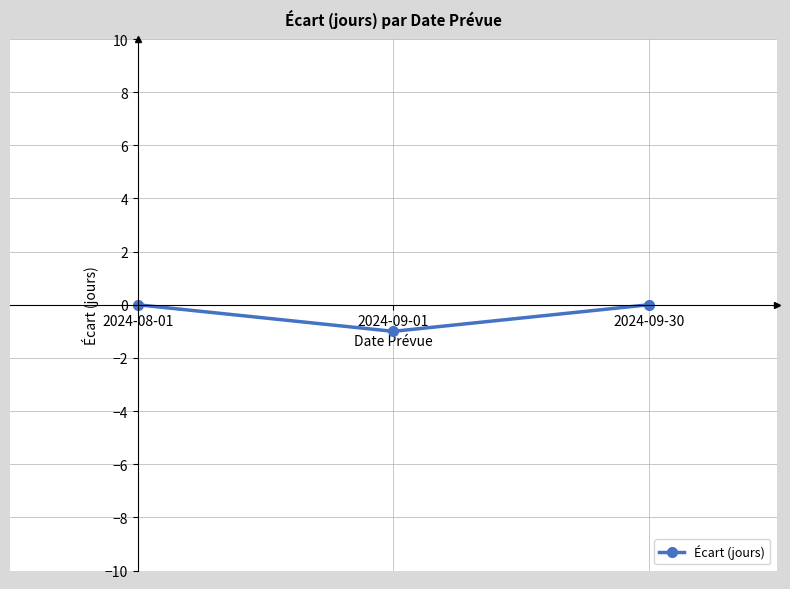

At which category does the chart reach its minimum across all series?

2024-09-01